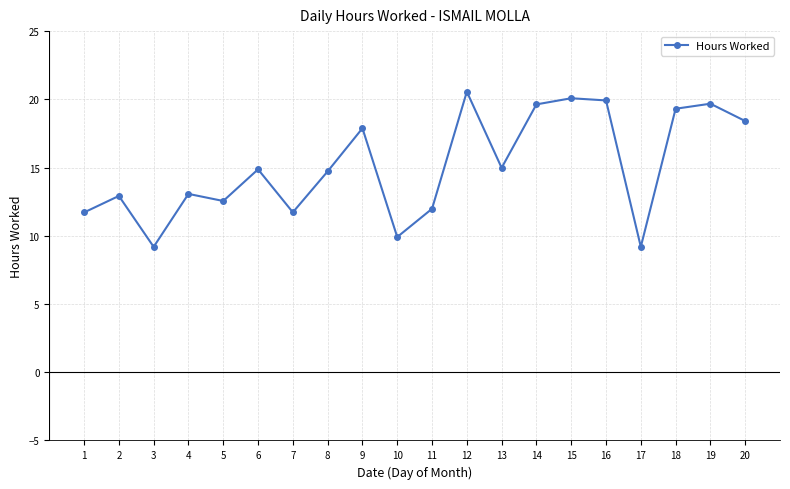

What is the smallest value displayed?

9.2